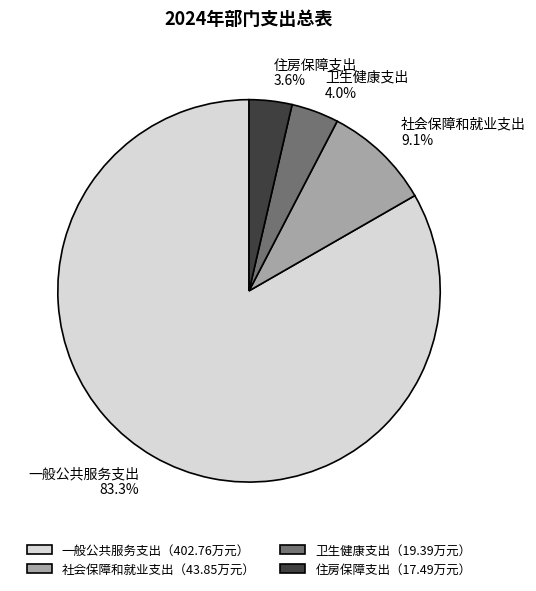

To the nearest percent, what is the difference between the largest and smallest slice percentages?

80%